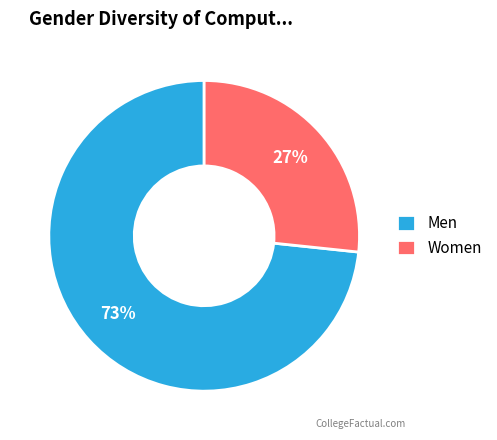

Which slice is the smallest?

Women